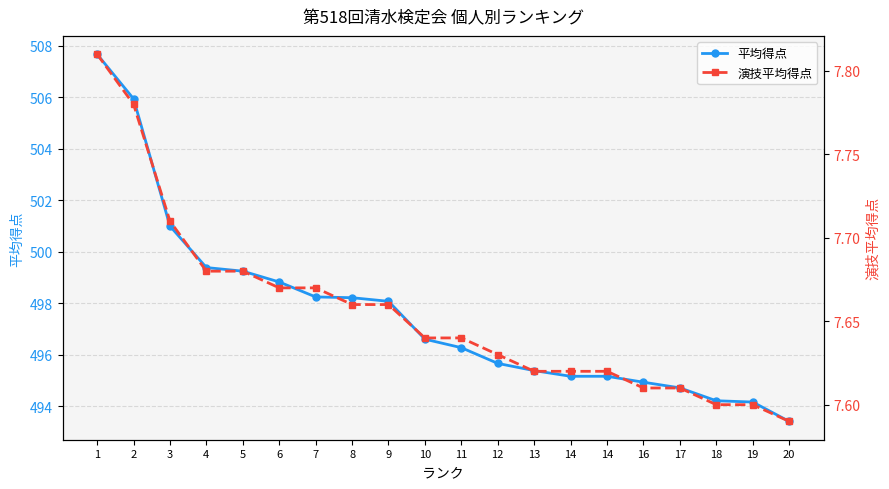

What is the difference between the maximum and minimum values in the 演技平均得点 series?

0.2